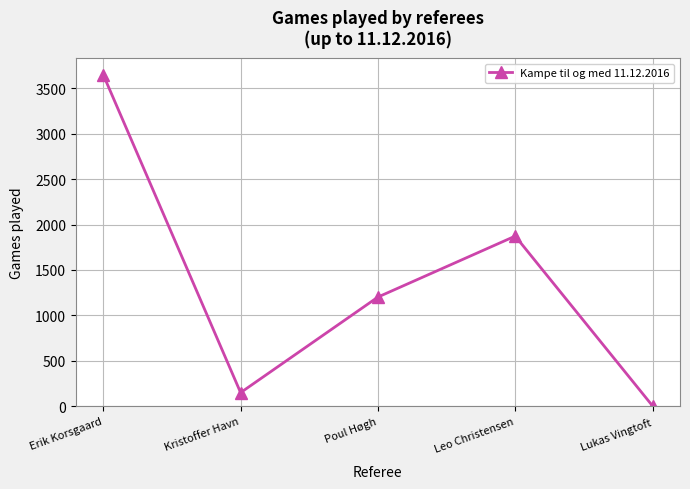

Where does the data first go above 1202?

Erik Korsgaard